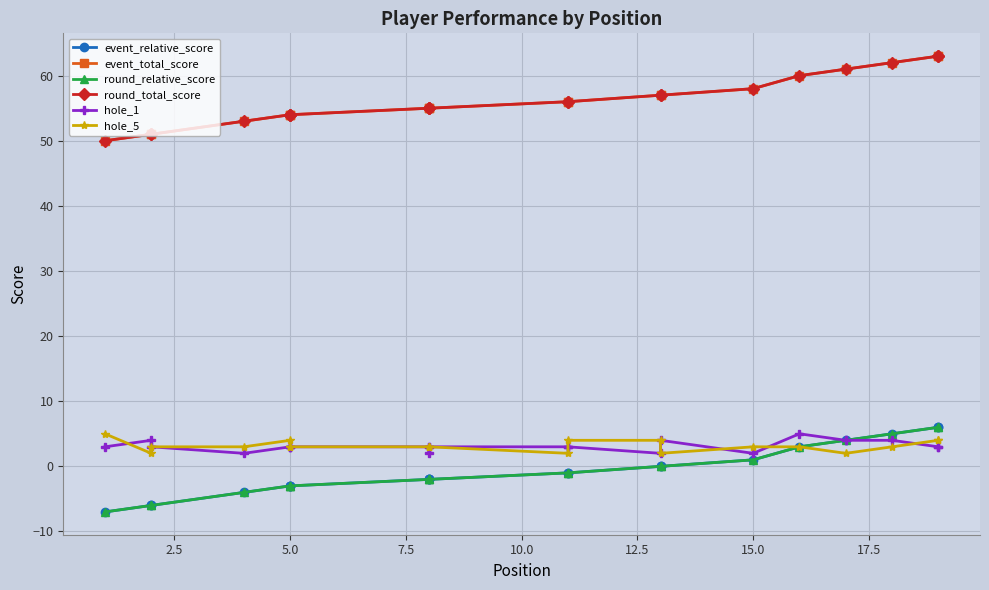

True or false: event_relative_score and hole_1 intersect in this chart.

False